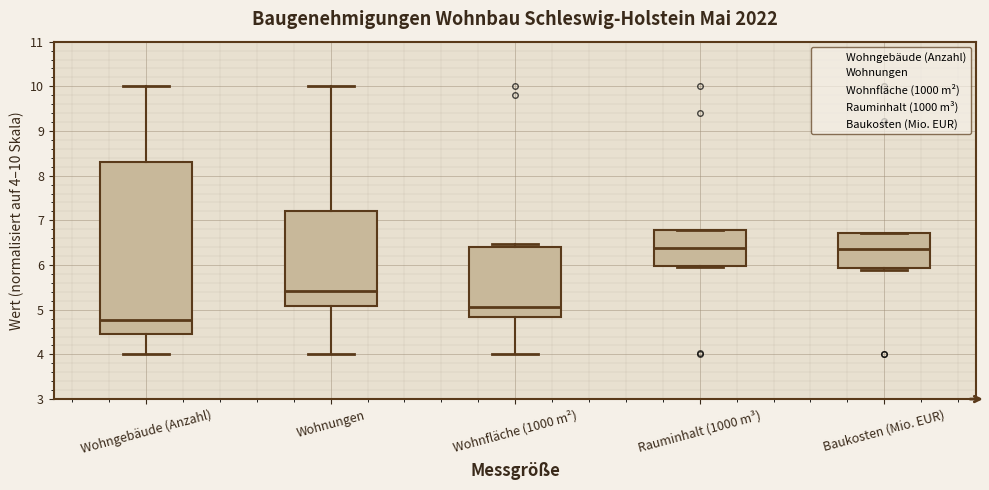

Reading left to right, read every box against the y-axis: the position of its median line, the range the box covers, and the ends of its whiskers. The values are not printed on the chart, so give them approximately, as read against the axis.

Wohngebäude (Anzahl): median 4.8, box 4.5 to 8.3, whiskers 4.0 to 10.0
Wohnungen: median 5.4, box 5.1 to 7.2, whiskers 4.0 to 10.0
Wohnfläche (1000 m²): median 5.1, box 4.8 to 6.4, whiskers 4.0 to 6.5
Rauminhalt (1000 m³): median 6.4, box 6.0 to 6.8, whiskers 6.0 to 6.8
Baukosten (Mio. EUR): median 6.4, box 5.9 to 6.7, whiskers 5.9 (just below the box's lower edge) to 6.7